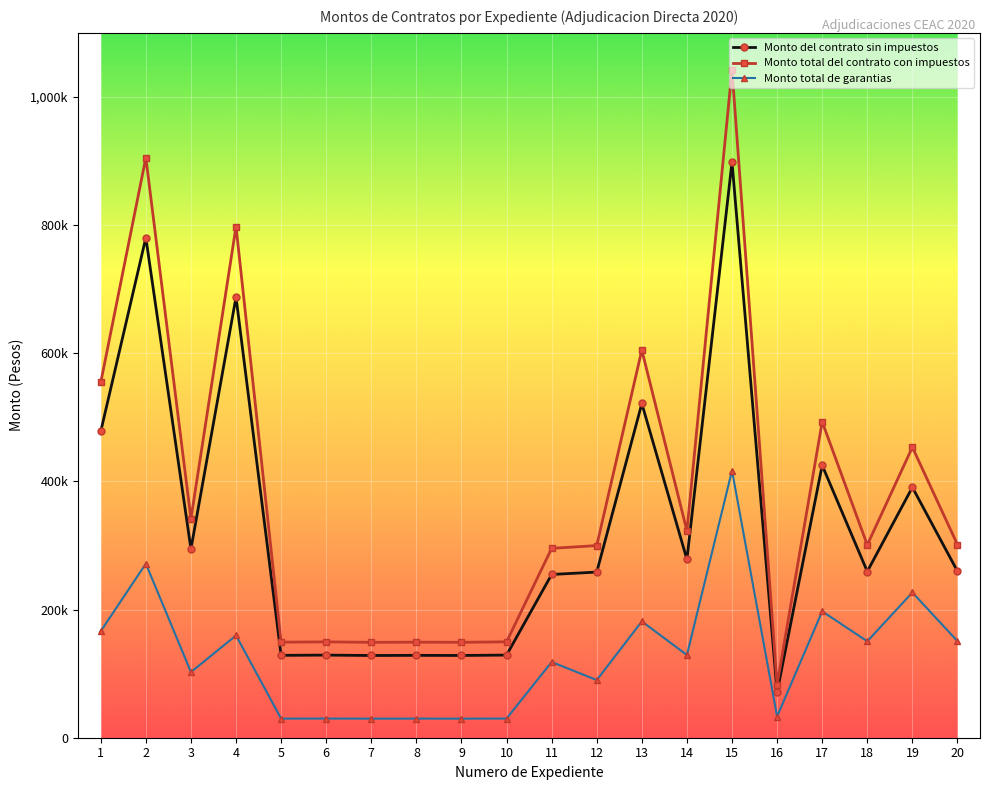

Which series has the largest total across all categories?

Monto total del contrato con impuestos